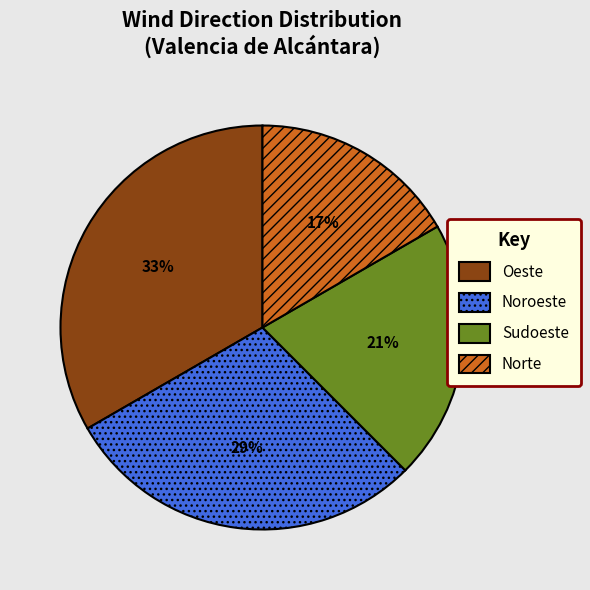

Count the number of slices in the pie.

4